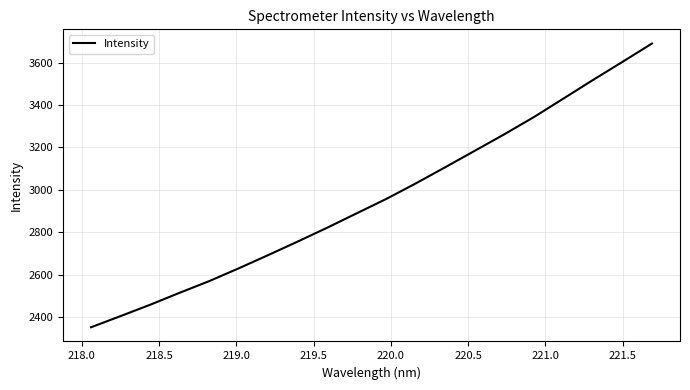

What is the difference between the maximum and minimum values?

1338.7